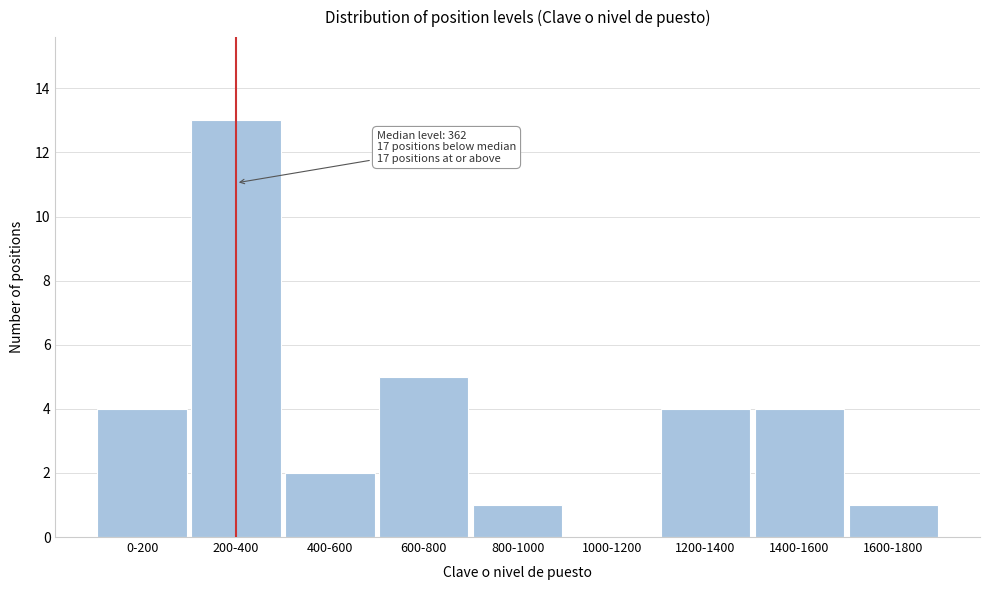

Where is the data nearest to the value 6?

600-800